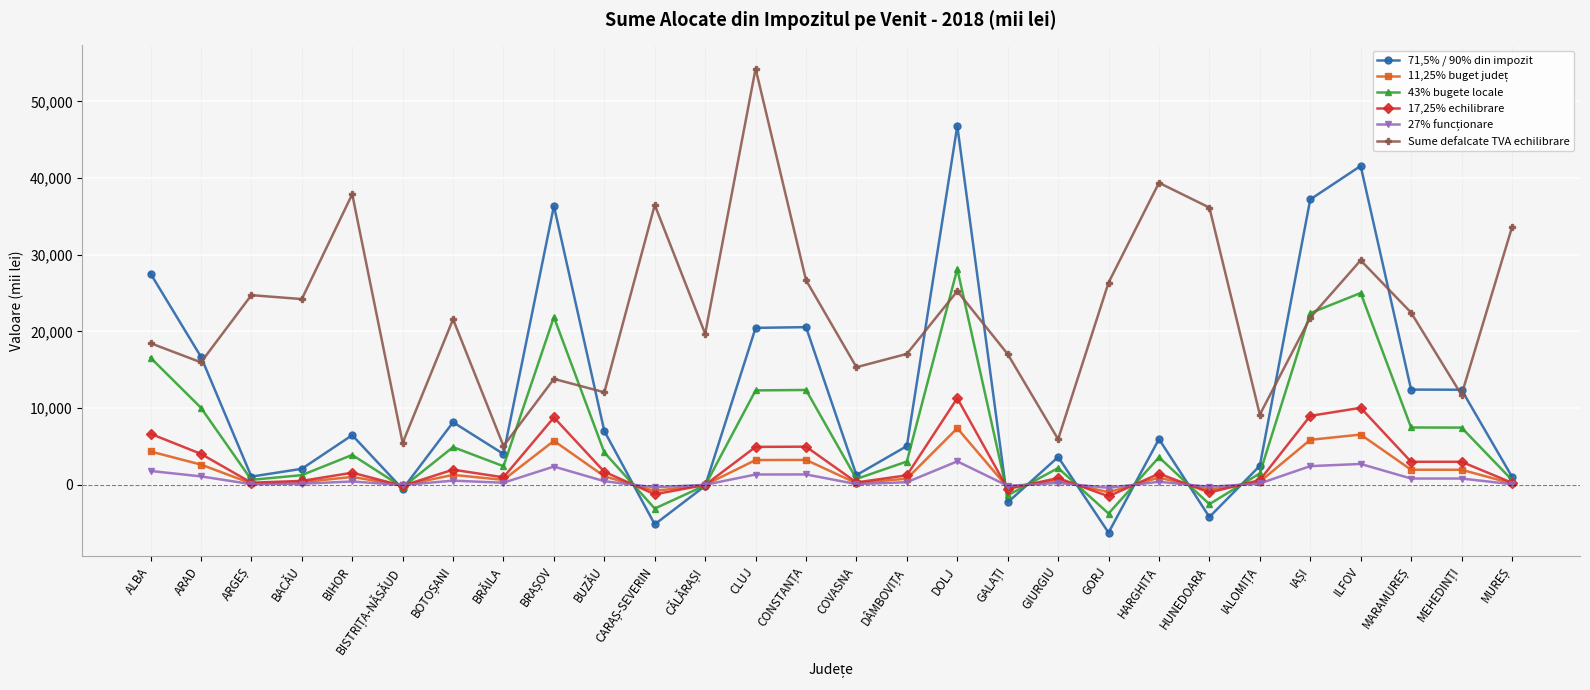

What is the lowest value of the 43% bugete locale series?

-3754